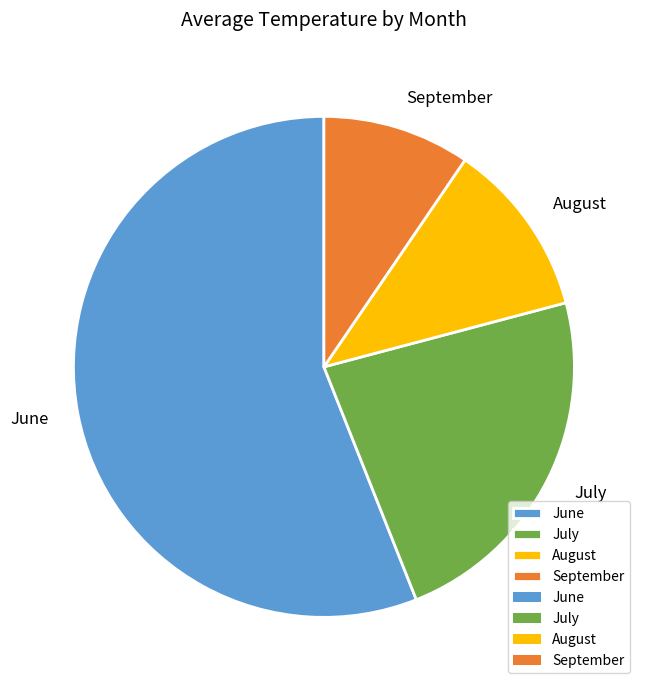

The June slice represents 56% of the pie. True or false?

True